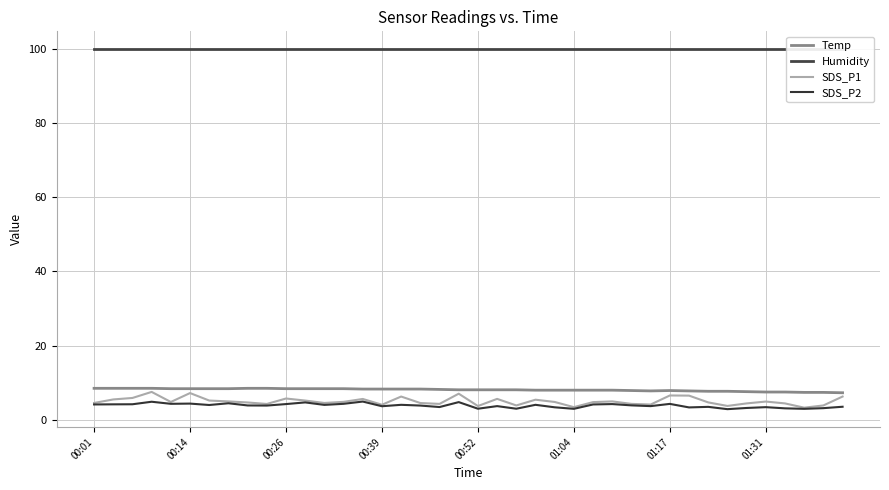

What is the maximum value for SDS_P2?

4.9